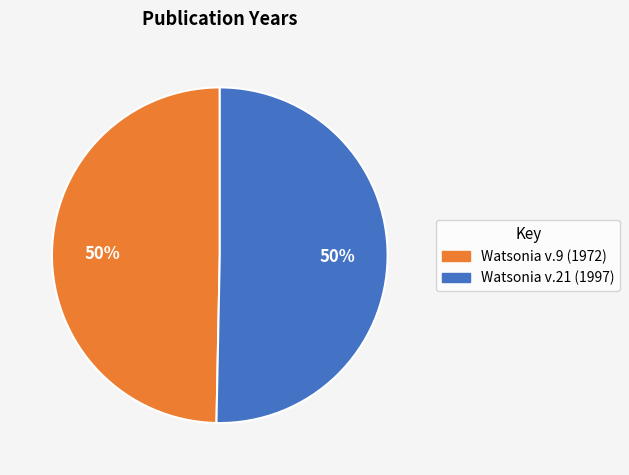

Combined, do Watsonia v.9 (1972) and Watsonia v.21 (1997) account for over 50%?

Yes